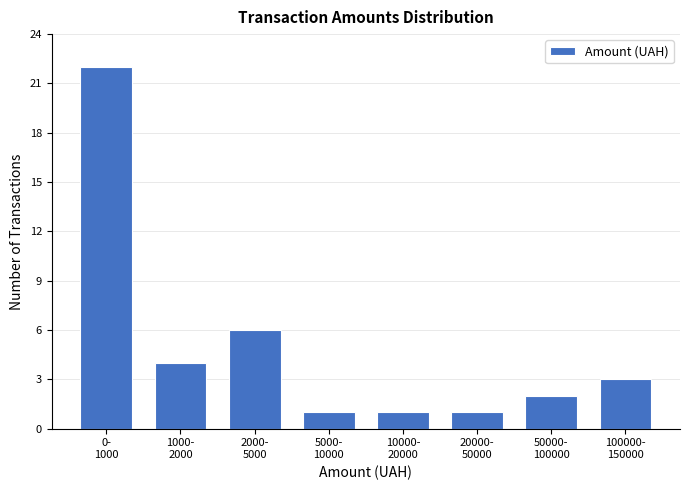

Reading left to right, extract all data points from this chart.

22	4	6	1	1	1	2	3